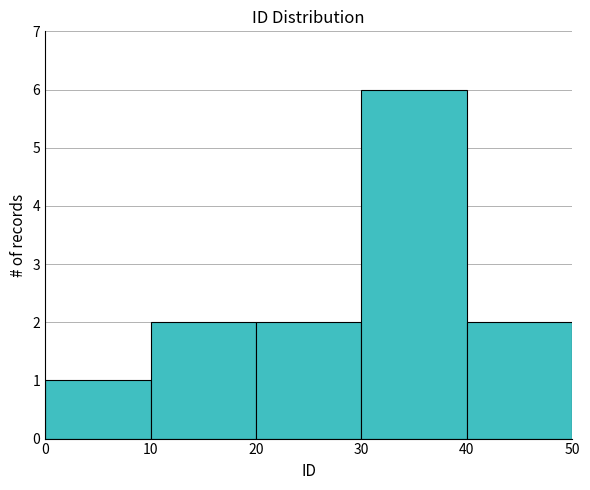

What is the height of the bar covering 30 to 40 on the x-axis? The values are not printed on the chart, so give them approximately, as read against the axis.

6